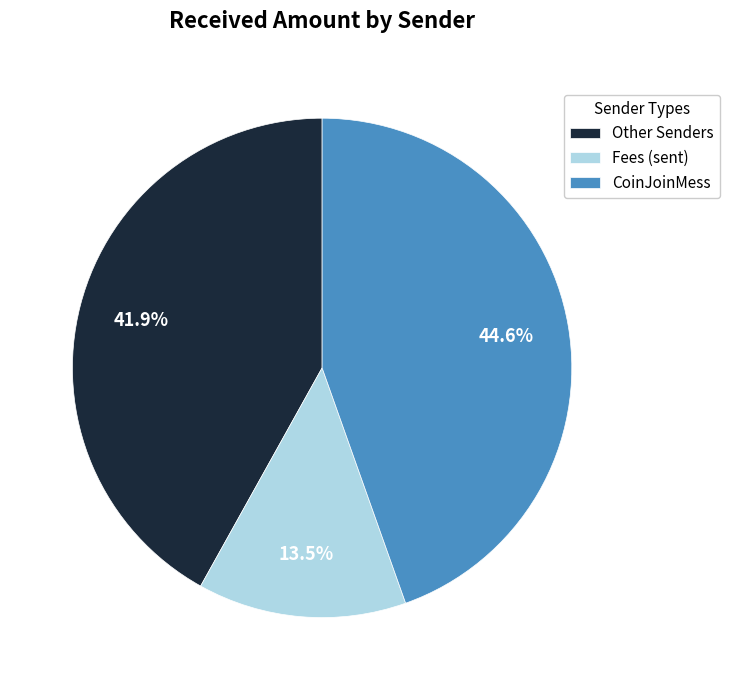

What is the total percentage of CoinJoinMess and Fees (sent)?

58.1%